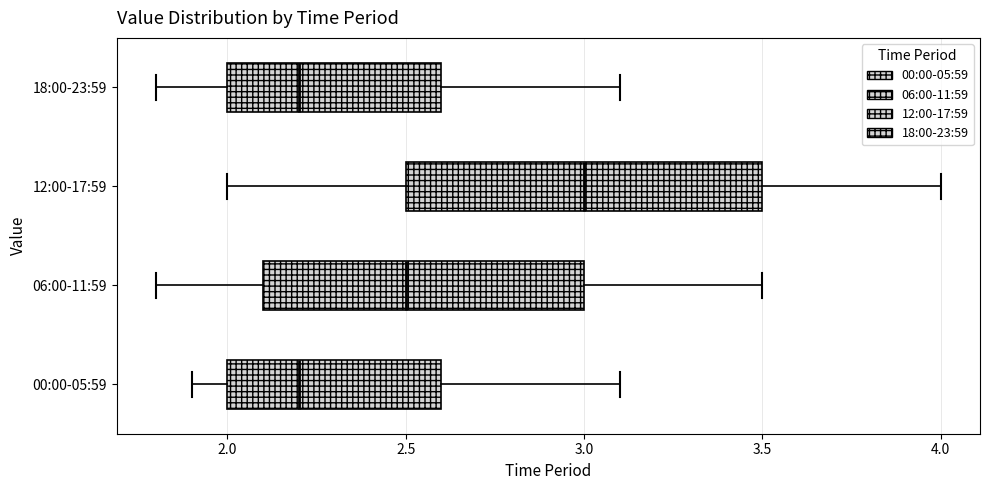

Reading bottom to top, transcribe this box plot: for each box, give where its median line is, the range the box spans, and where its two whiskers end, as read against the x-axis. The values are not printed on the chart, so give them approximately, as read against the axis.

00:00-05:59: median 2.2, box 2.0 to 2.6, whiskers 1.9 to 3.1
06:00-11:59: median 2.5, box 2.1 to 3.0, whiskers 1.8 to 3.5
12:00-17:59: median 3.0, box 2.5 to 3.5, whiskers 2.0 to 4.0
18:00-23:59: median 2.2, box 2.0 to 2.6, whiskers 1.8 to 3.1